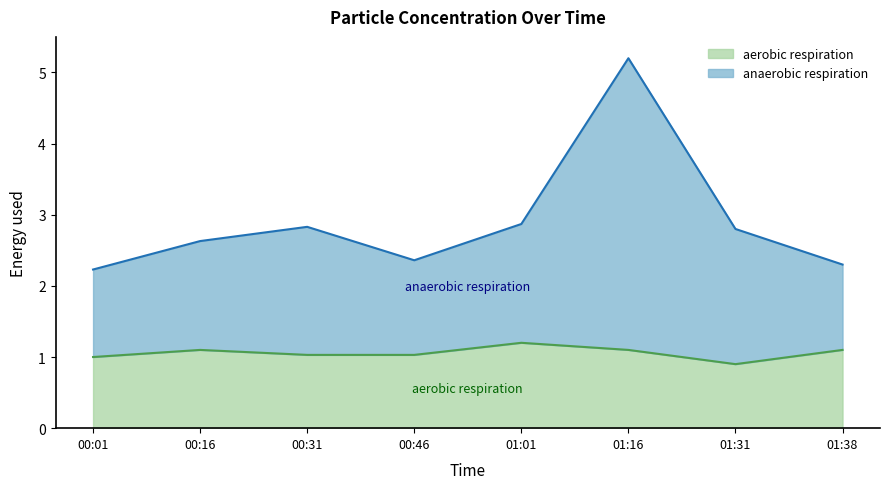

What is the maximum value shown in the chart?

5.2